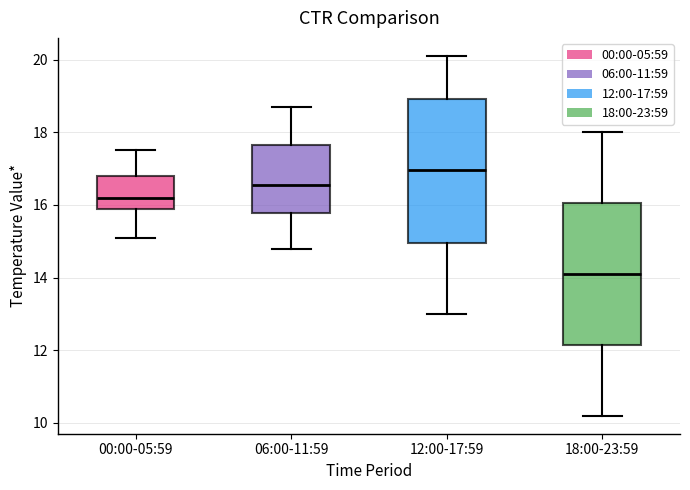

Which box has the highest median line?

12:00-17:59